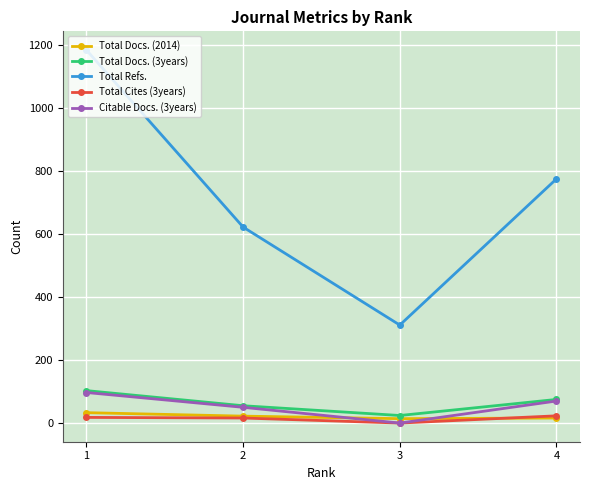

True or false: Total Refs. has more than 1 points higher than both neighbors.

False